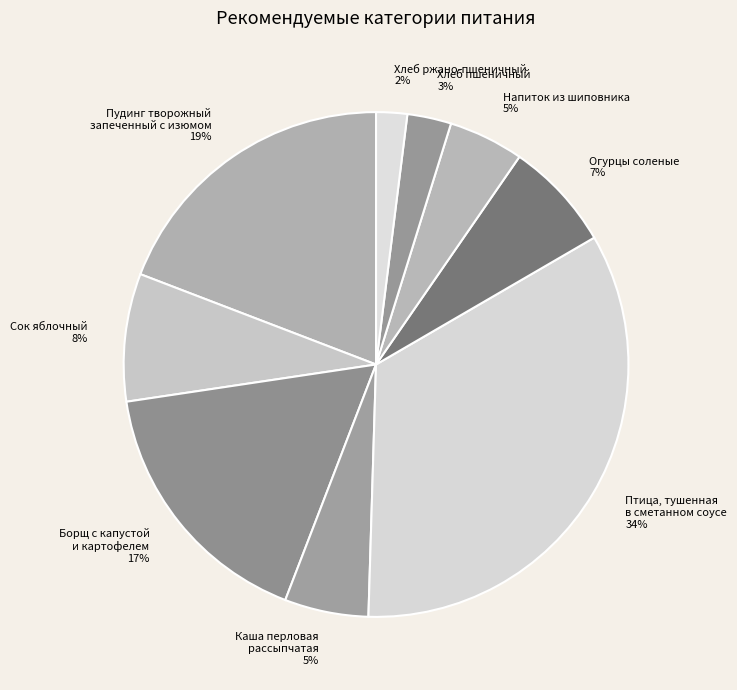

What percentage is the Сок яблочный slice, to the nearest percent?

8%